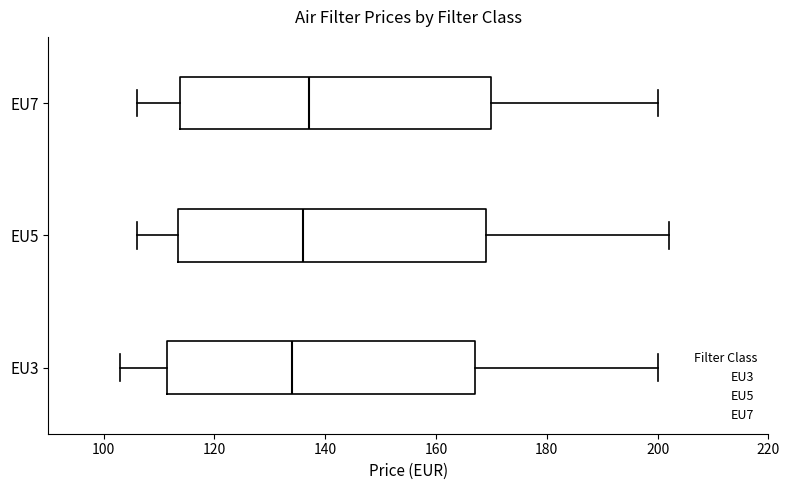

Where does the median line of the box for EU3 sit on the x-axis? The values are not printed on the chart, so give them approximately, as read against the axis.

134